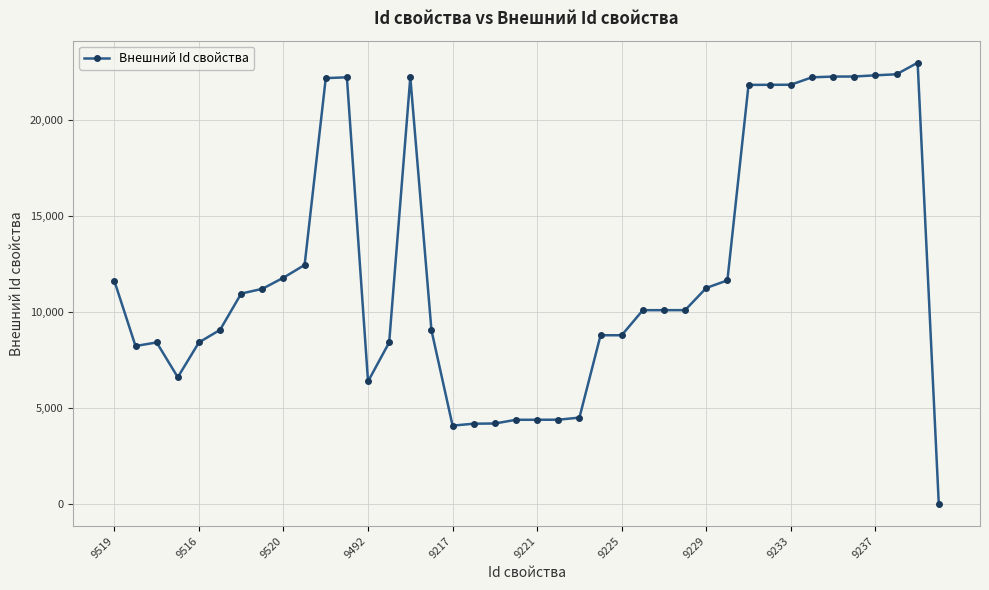

What is the difference between the second highest and second lowest values?

18310